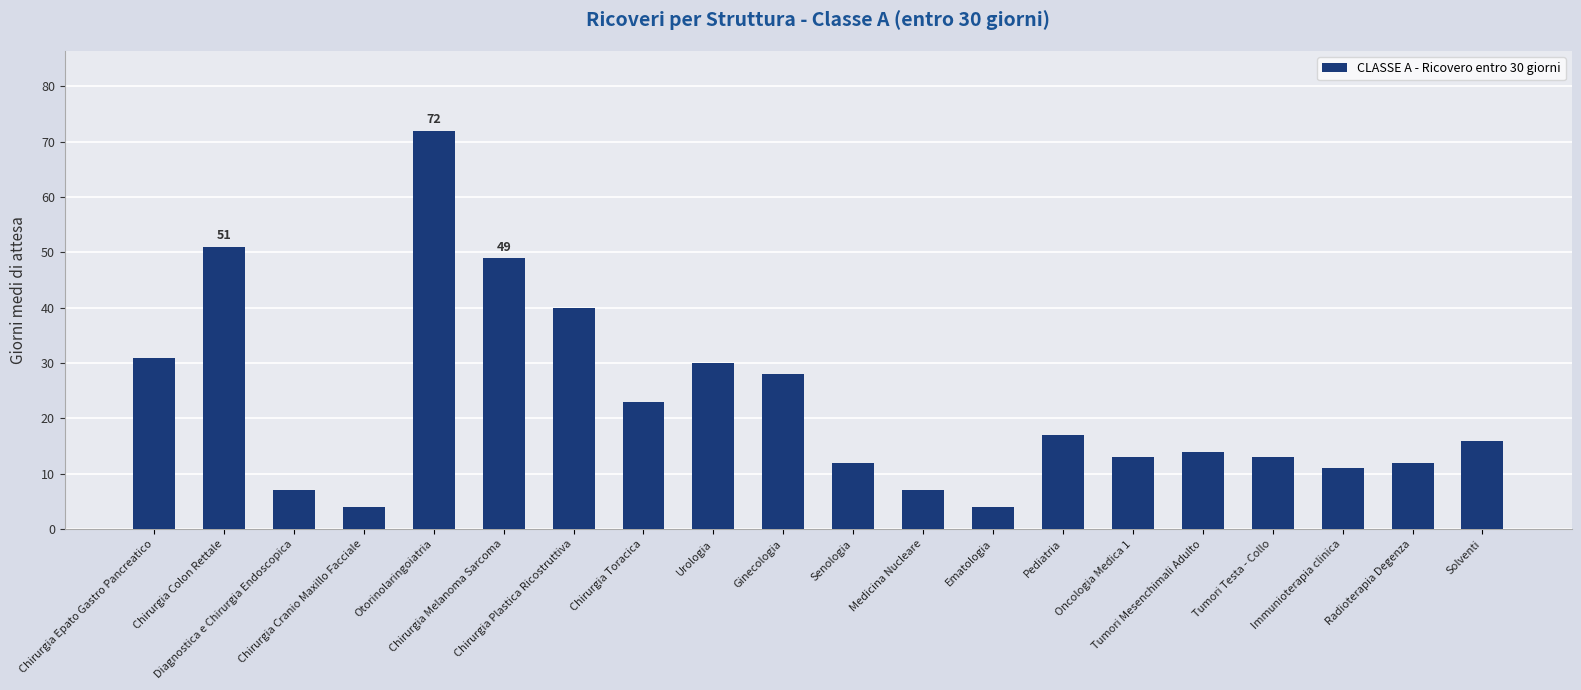

How many distinct data groups are displayed?

1